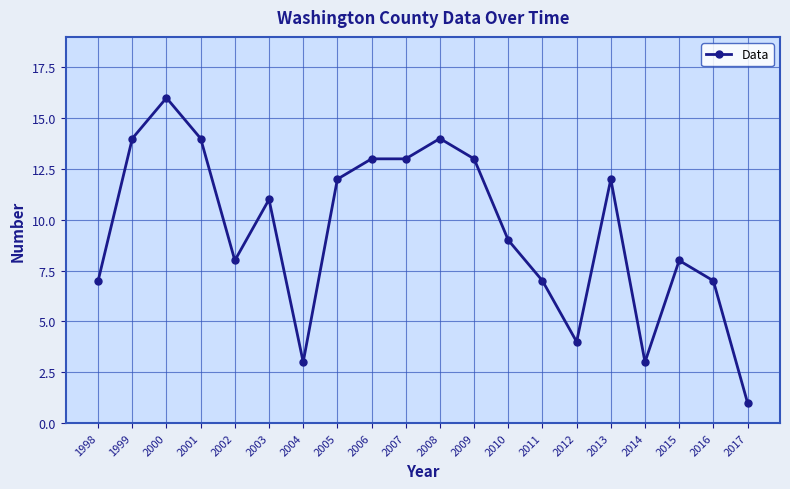

Reading left to right, list all the values displayed in this chart.

1998=7	1999=14	2000=16	2001=14	2002=8	2003=11	2004=3	2005=12	2006=13	2007=13	2008=14	2009=13	2010=9	2011=7	2012=4	2013=12	2014=3	2015=8	2016=7	2017=1